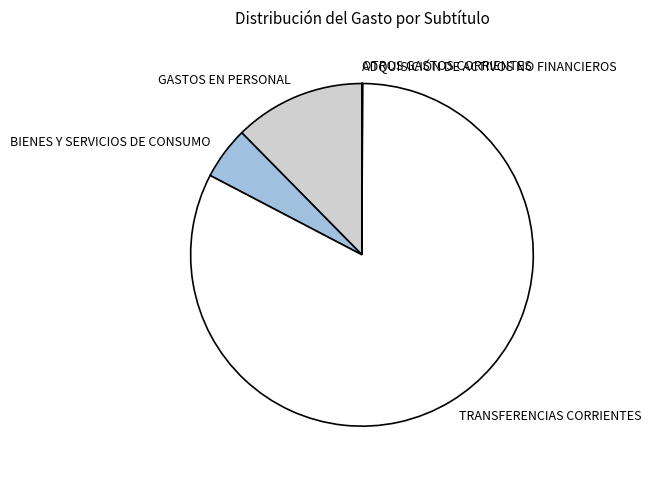

Is it true that TRANSFERENCIAS CORRIENTES is 83% of the pie?

True